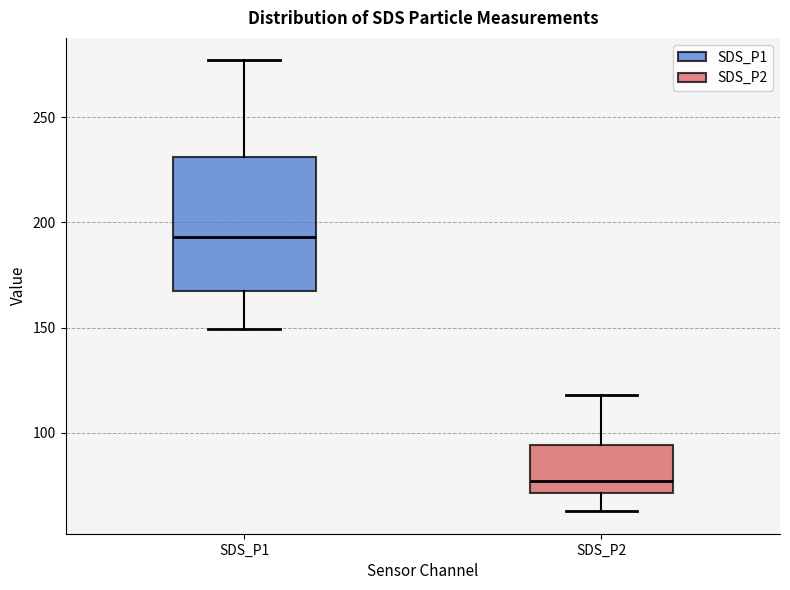

Where does the median line of the box for SDS_P1 sit on the y-axis? The values are not printed on the chart, so give them approximately, as read against the axis.

195